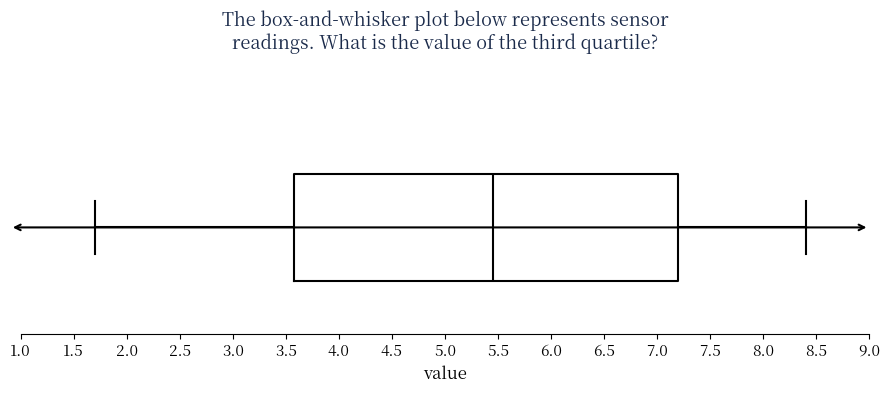

Read this box plot against the x-axis: the position of the median line, the range covered by the box, and the ends of both whiskers. The values are not printed on the chart, so give them approximately, as read against the axis.

median 5.45, box 3.60 to 7.20, whiskers 1.70 to 8.40